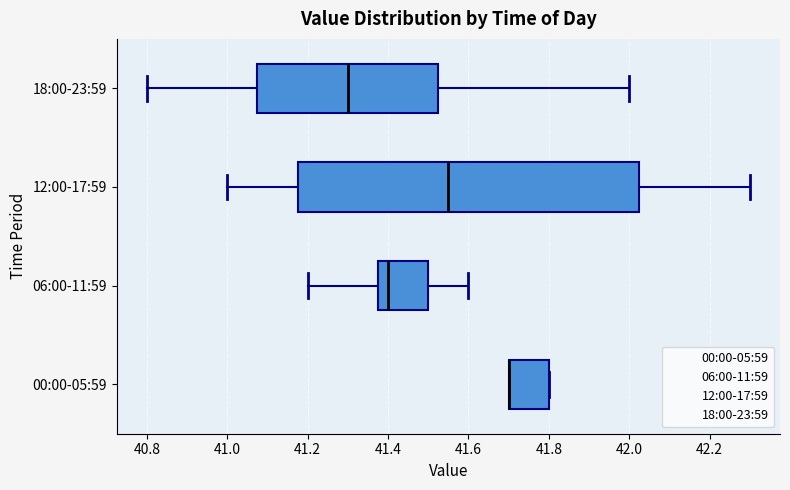

Reading bottom to top, transcribe this box plot: for each box, give where its median line is, the range the box spans, and where its two whiskers end, as read against the x-axis. The values are not printed on the chart, so give them approximately, as read against the axis.

00:00-05:59: median 41.70 (drawn on the box's left edge), box 41.70 to 41.80, whiskers 41.70 to 41.80
06:00-11:59: median 41.40, box 41.38 to 41.50, whiskers 41.20 to 41.60
12:00-17:59: median 41.56, box 41.18 to 42.02, whiskers 41.00 to 42.30
18:00-23:59: median 41.30, box 41.08 to 41.52, whiskers 40.80 to 42.00